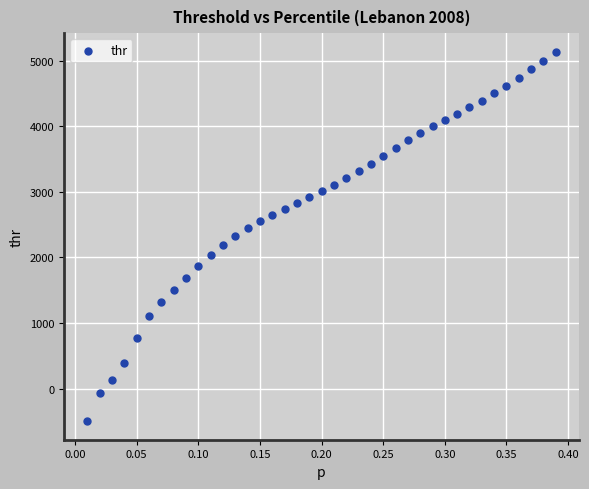

What is the range of Y values (max minus min)?

5635.9